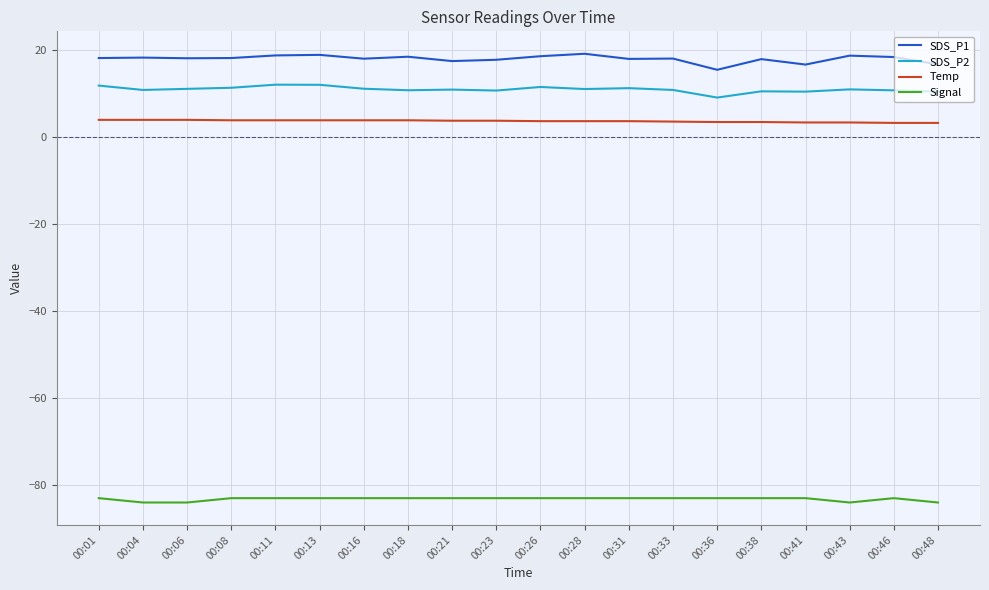

What is the difference between the maximum and minimum values in the SDS_P1 series?

3.7